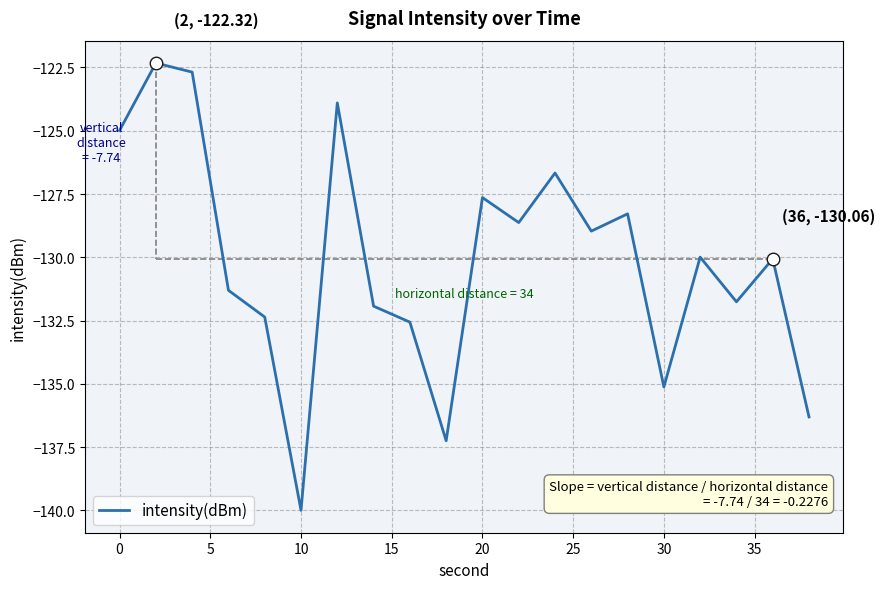

What is the minimum value shown in the chart?

-140.0